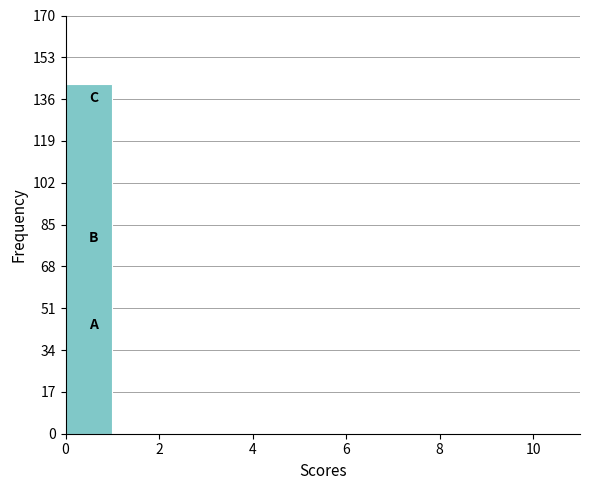

What is the height of the bar covering 0 to 1 on the x-axis? The values are not printed on the chart, so give them approximately, as read against the axis.

142